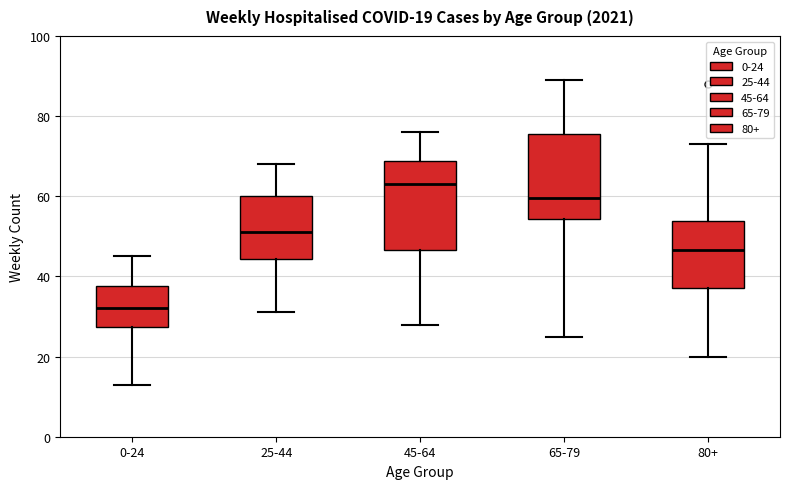

Which box has the lowest median line?

0-24